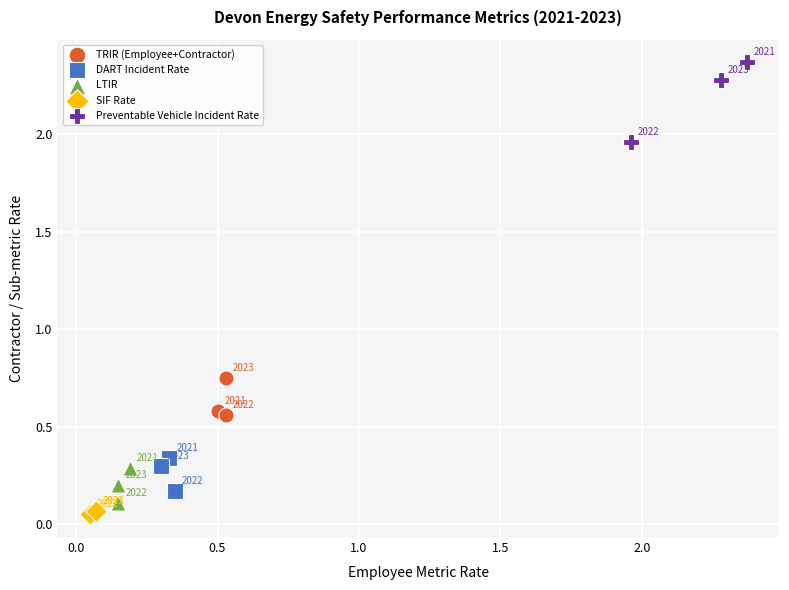

Which series has the widest spread of Y values?

Preventable Vehicle Incident Rate